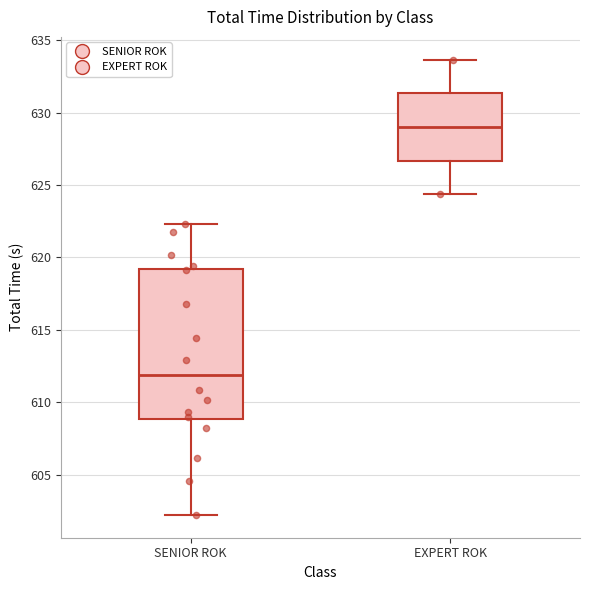

Which box's median line is the lowest?

SENIOR ROK